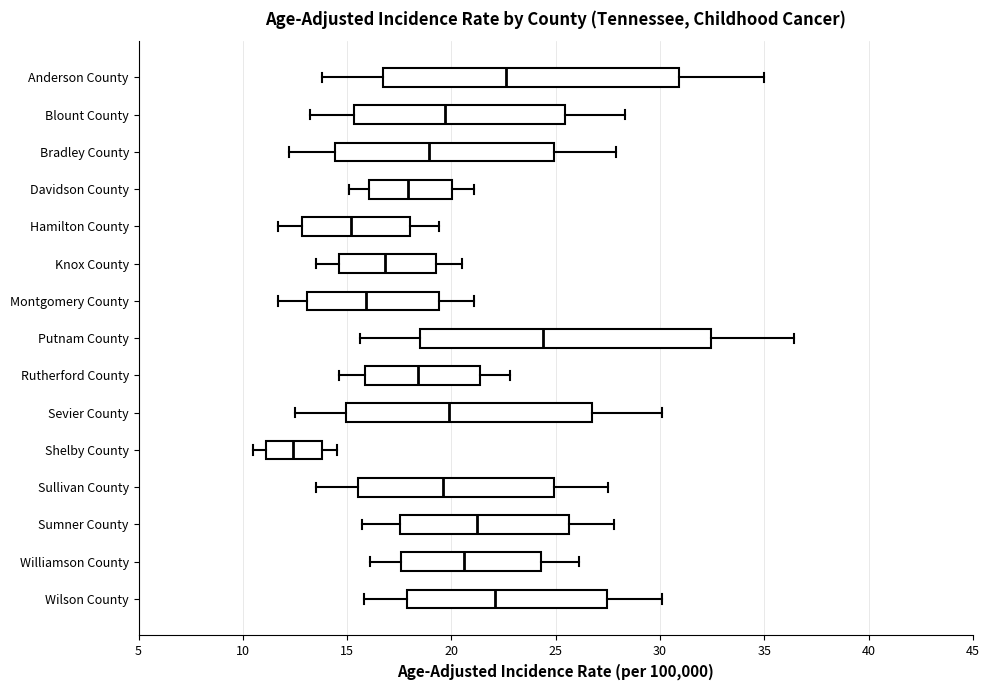

Which box's median line is the furthest to the right?

Putnam County